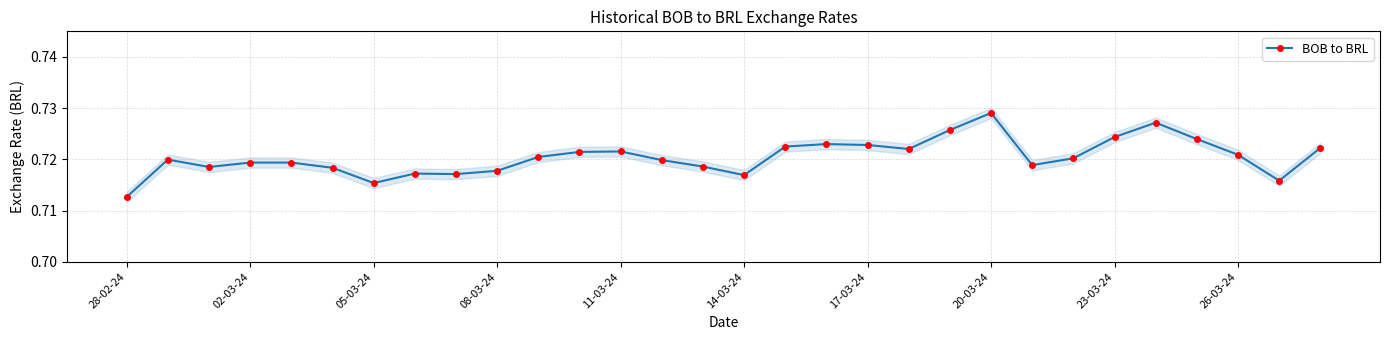

What is the value of the 10th point from the left?

0.7